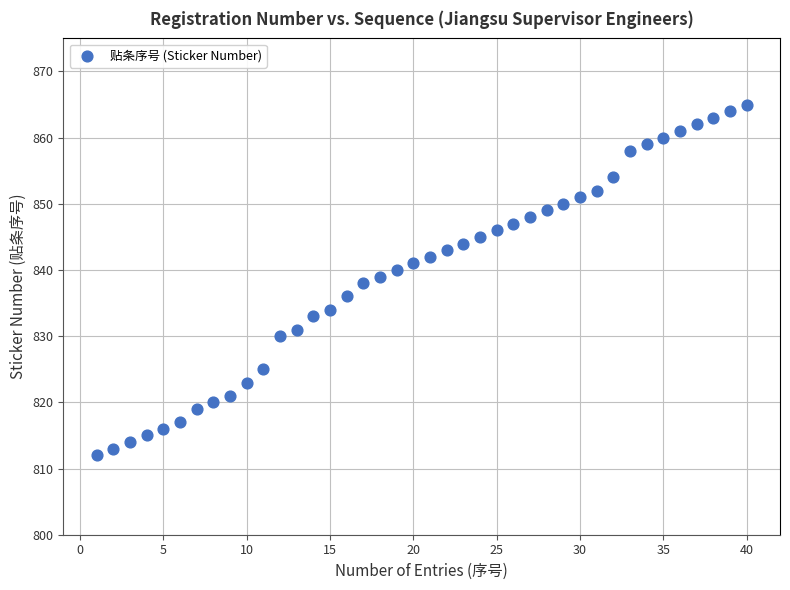

What is the range of X values (max minus min)?

39